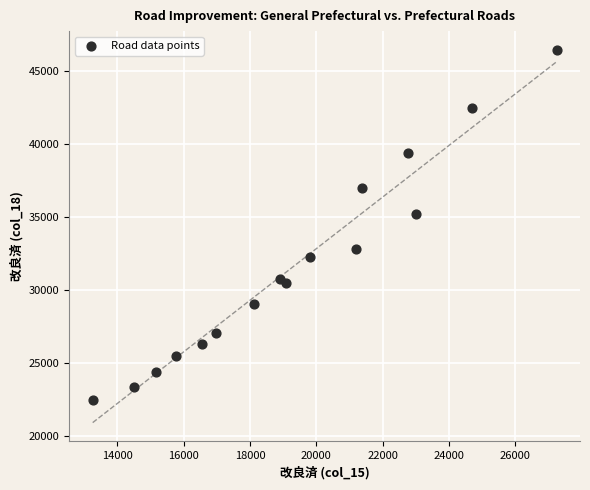

What is the range of X values (max minus min)?

13995